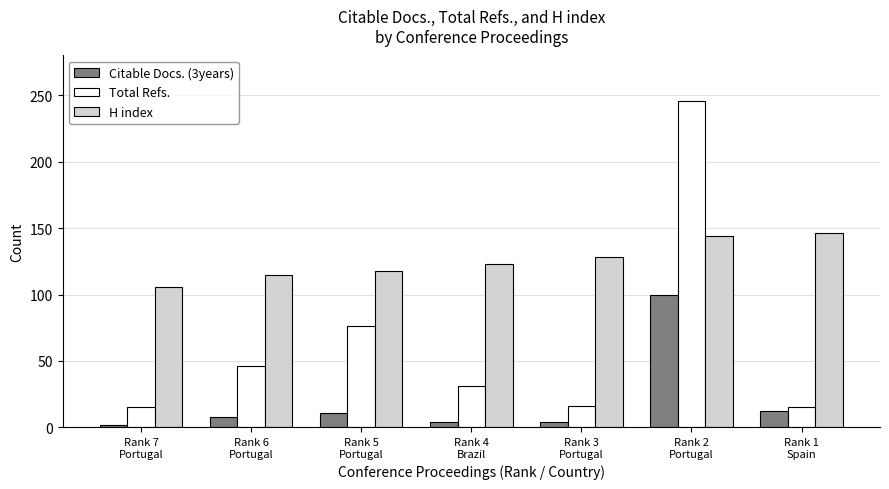

Which series has the largest range (max minus min)?

Total Refs.